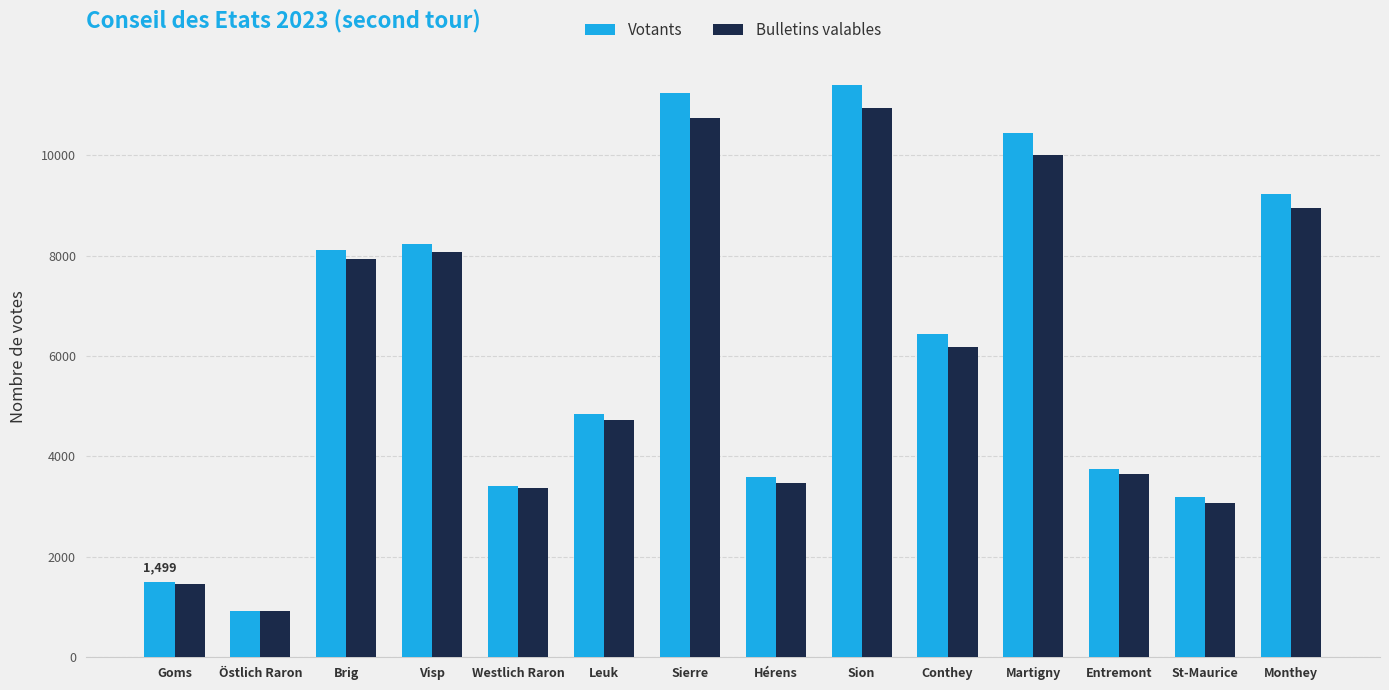

What is the minimum value shown in the chart?

918